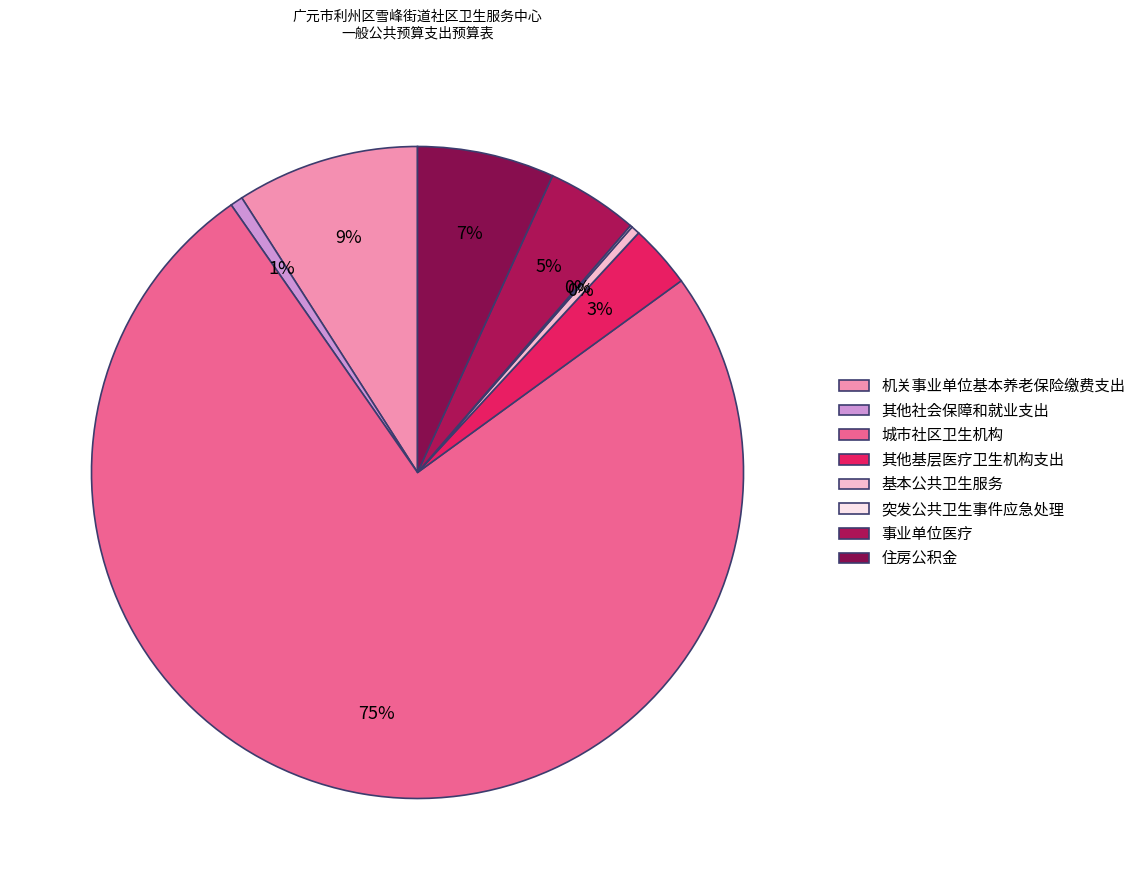

The 城市社区卫生机构 slice represents 75% of the pie. True or false?

True